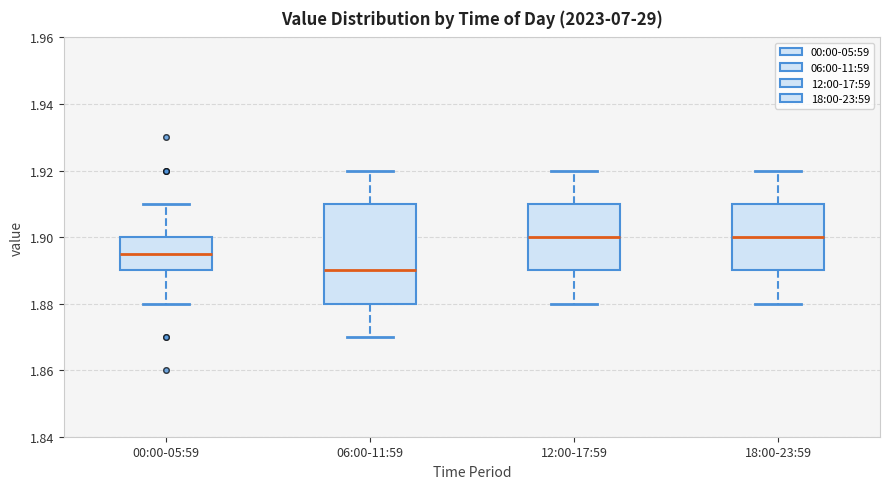

Reading left to right, transcribe this box plot: for each box, give where its median line is, the range the box spans, and where its two whiskers end, as read against the y-axis. The values are not printed on the chart, so give them approximately, as read against the axis.

00:00-05:59: median 1.896, box 1.890 to 1.900, whiskers 1.880 to 1.910
06:00-11:59: median 1.890, box 1.880 to 1.910, whiskers 1.870 to 1.920
12:00-17:59: median 1.900, box 1.890 to 1.910, whiskers 1.880 to 1.920
18:00-23:59: median 1.900, box 1.890 to 1.910, whiskers 1.880 to 1.920